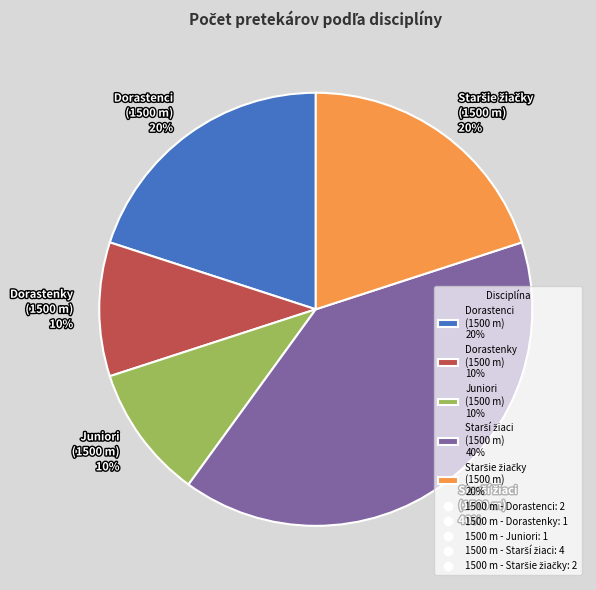

To the nearest percent, what is the difference between the largest and smallest slice percentages?

30%